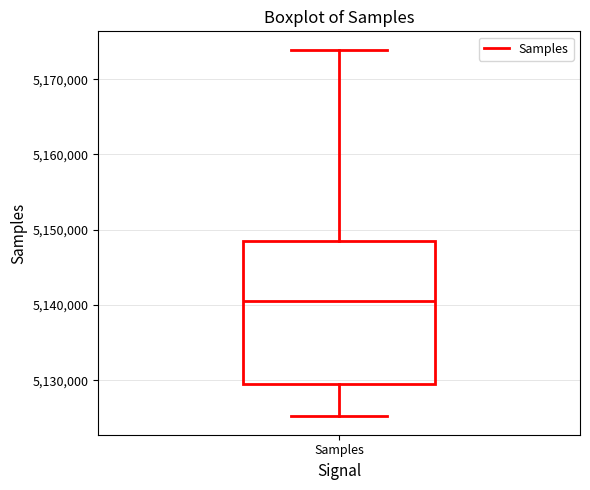

Read this box plot against the y-axis: the position of the median line, the range covered by the box, and the ends of both whiskers. The values are not printed on the chart, so give them approximately, as read against the axis.

median 5141000, box 5129000 to 5148000, whiskers 5125000 to 5174000